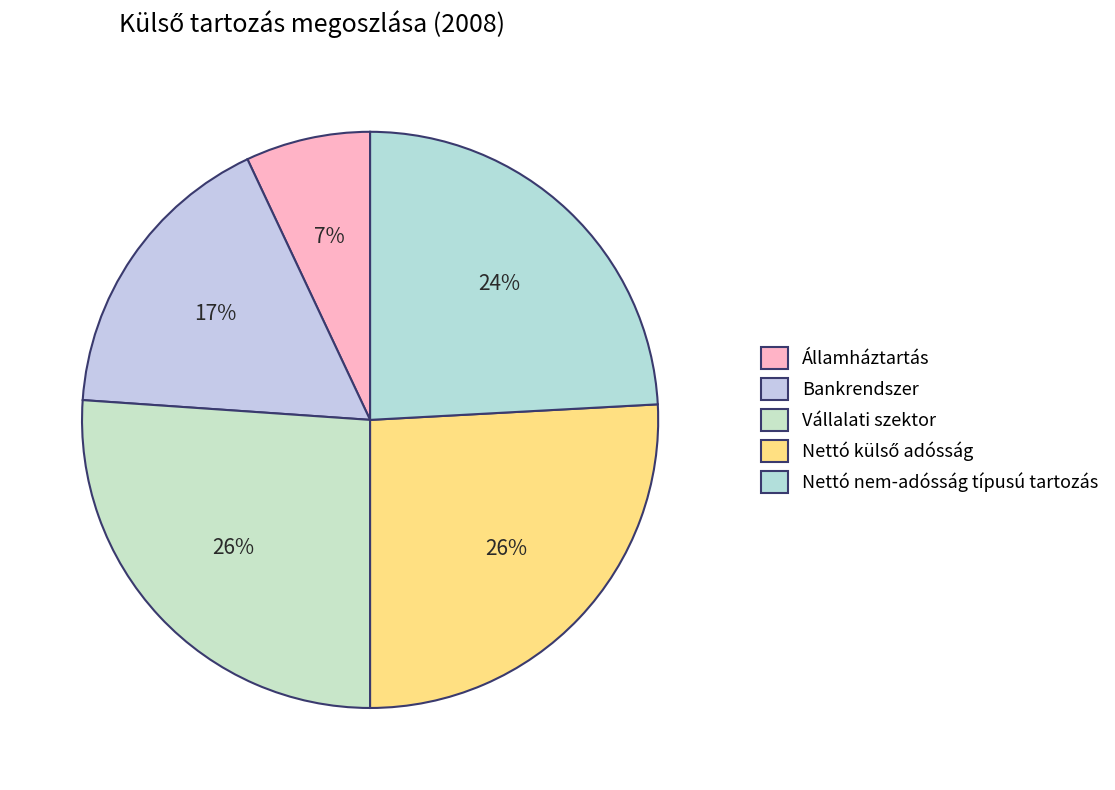

Do Nettó külső adósság and Vállalati szektor together represent more than half of the pie?

Yes